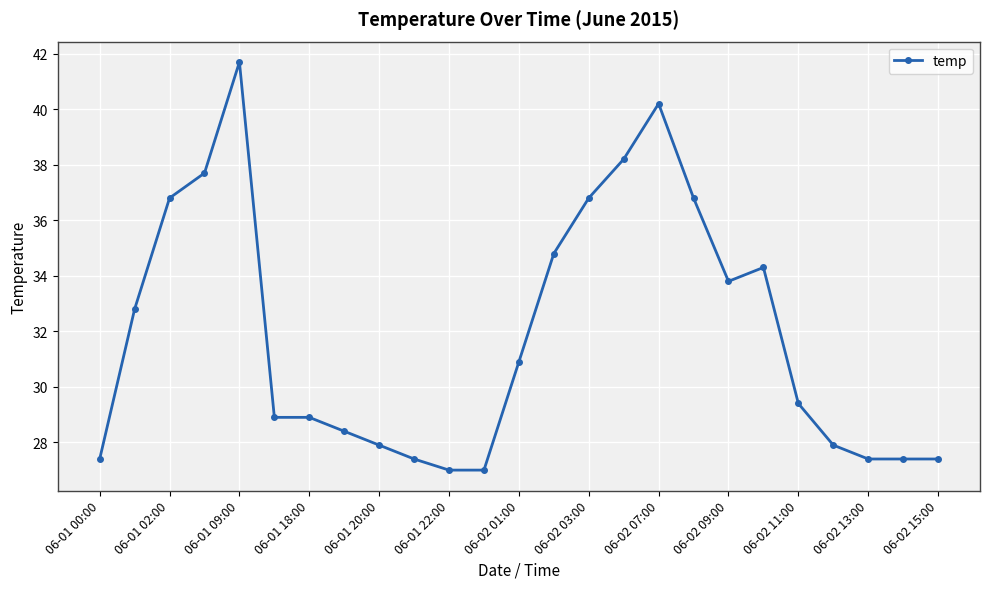

What is the value of the 13th point from the left?

30.9